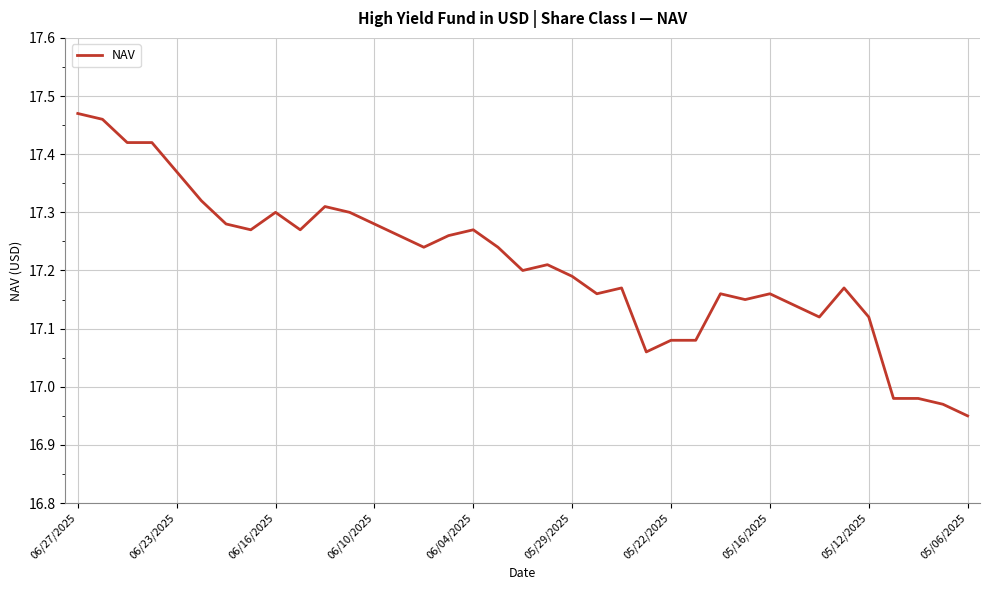

What is the difference between the maximum and second lowest values?

0.5